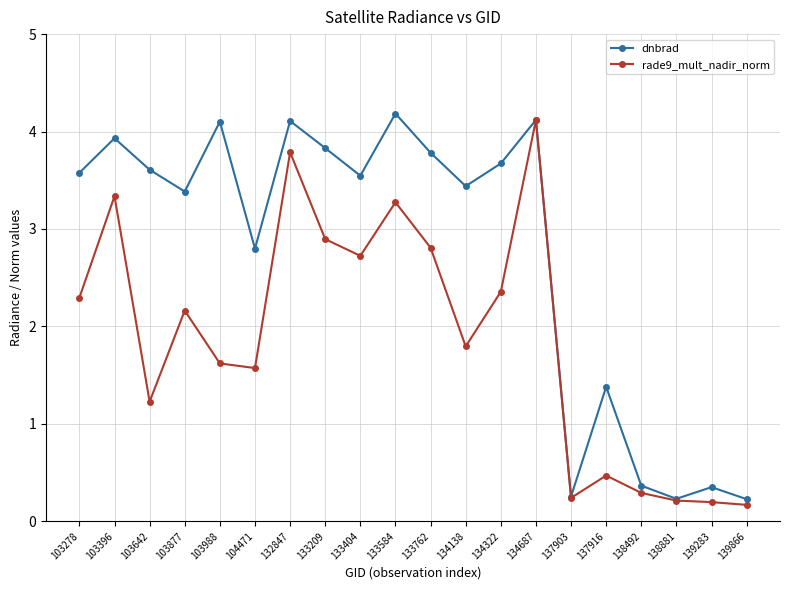

At 133209, list the series in order from smallest to largest.

rade9_mult_nadir_norm, dnbrad